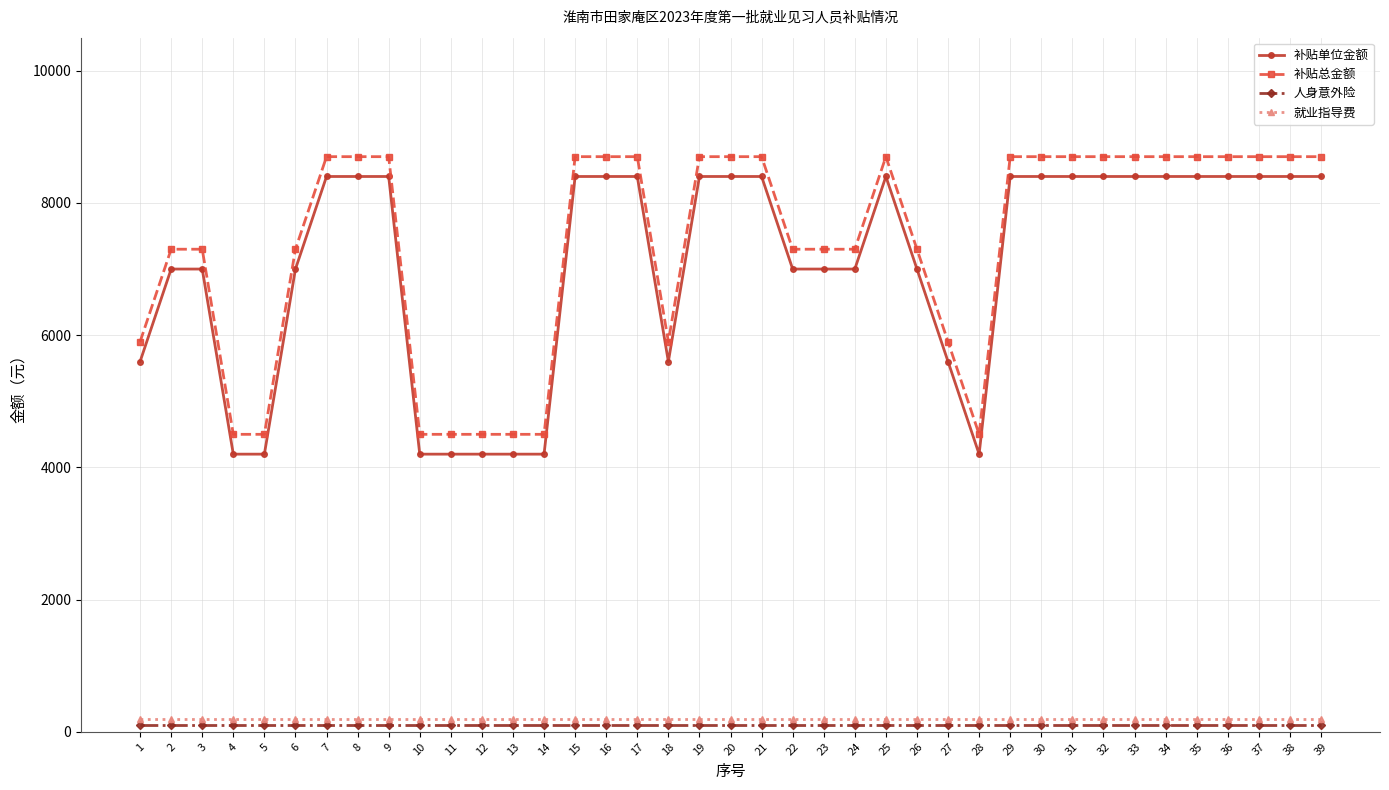

True or false: 补贴总金额 has a value of 7749 at 28.

False